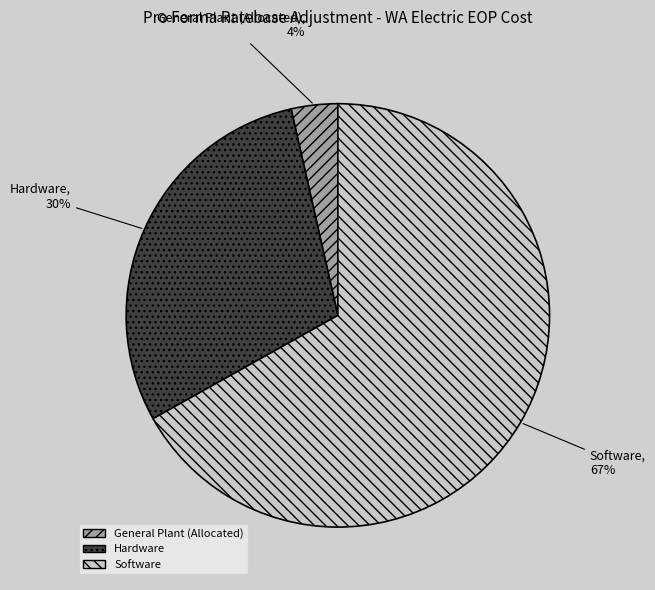

True or false: Hardware accounts for 21% of the total.

False